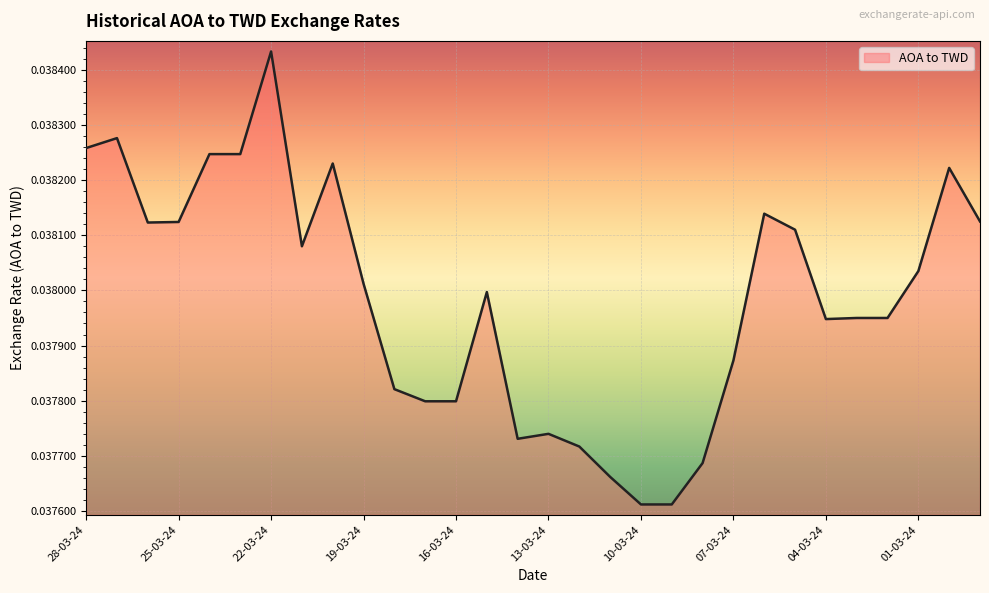

Is this an area chart (filled region under the line)?

Yes